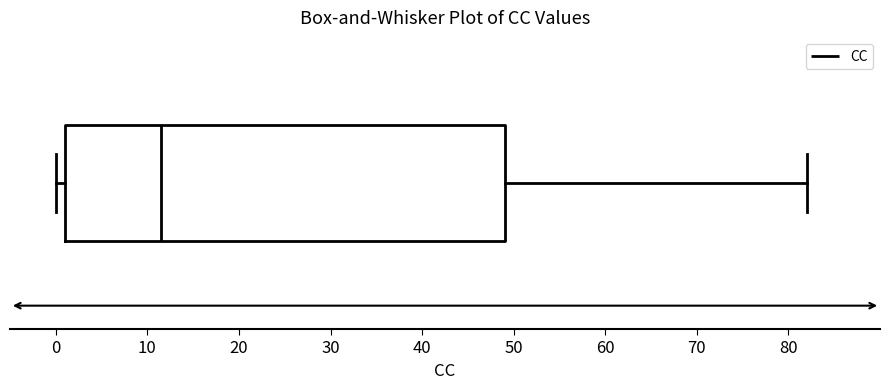

Read this box plot against the x-axis: the position of the median line, the range covered by the box, and the ends of both whiskers. The values are not printed on the chart, so give them approximately, as read against the axis.

median 12, box 1 to 49, whiskers 0 to 82